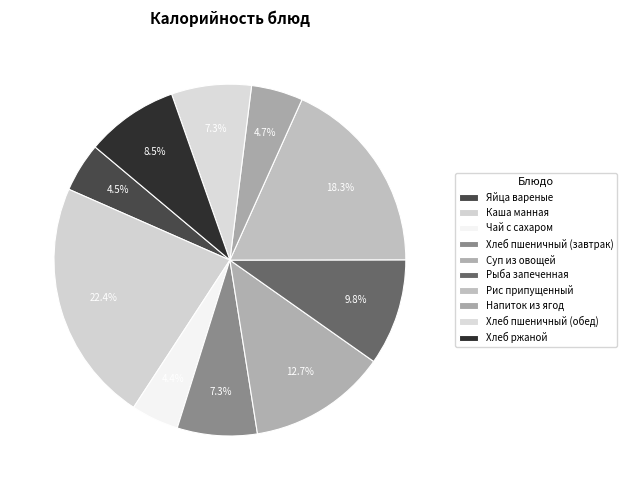

How many segments does this pie chart have?

10